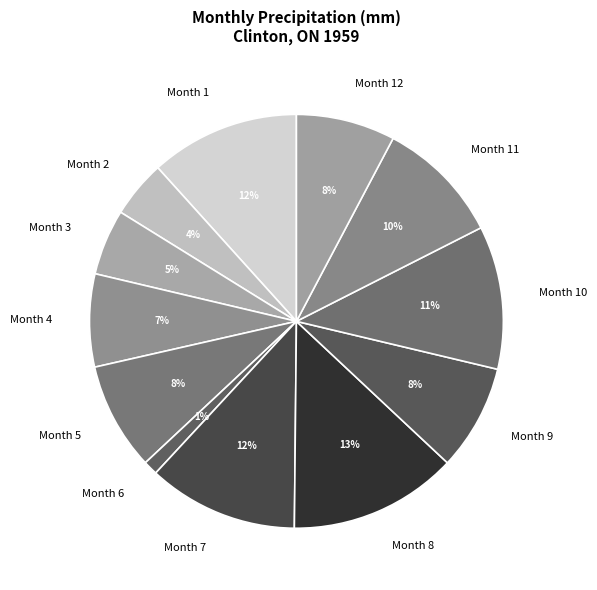

Is there any slice that represents more than half of the pie?

No